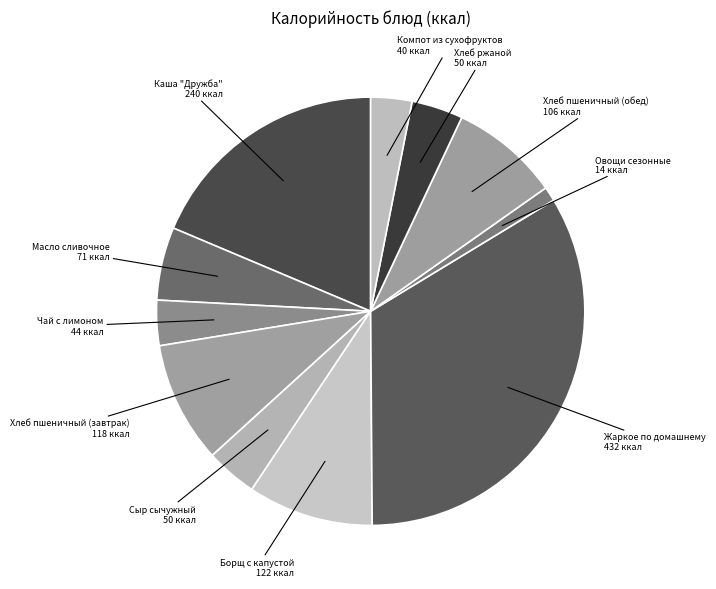

Is there any slice that represents more than half of the pie?

No